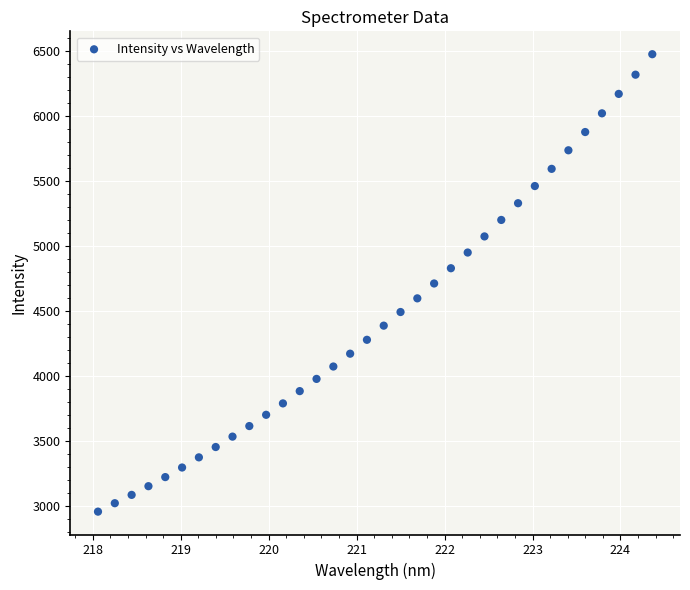

What is the range of X values (max minus min)?

6.3